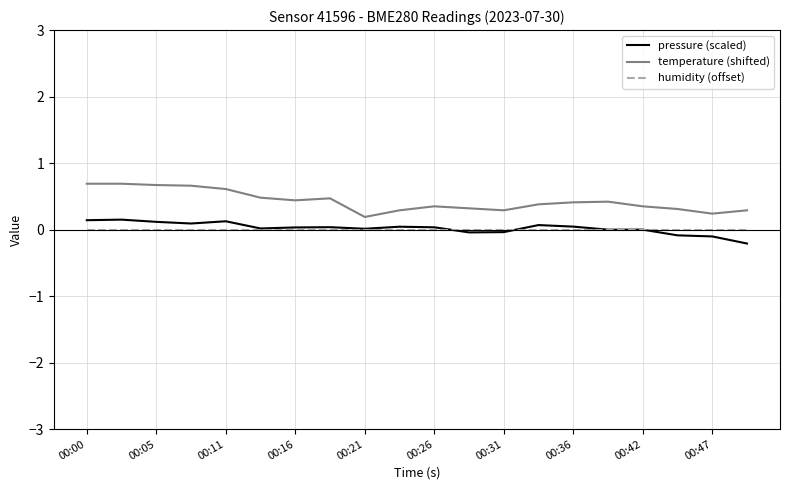

What is the maximum value shown in the chart?

0.7